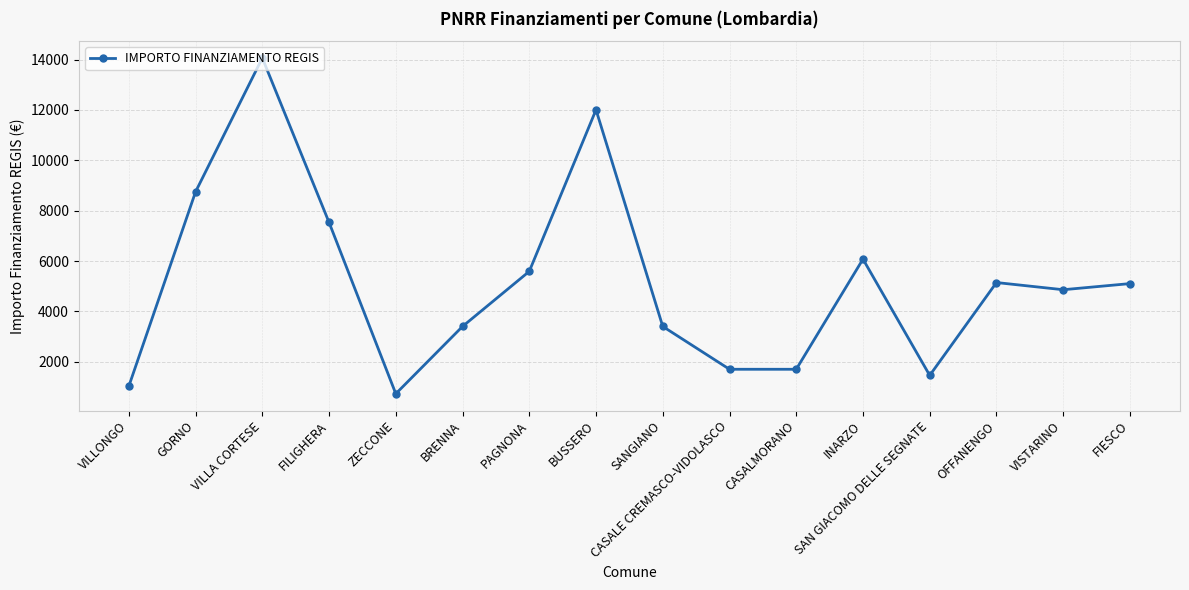

What is the difference between the maximum and minimum values?

13334